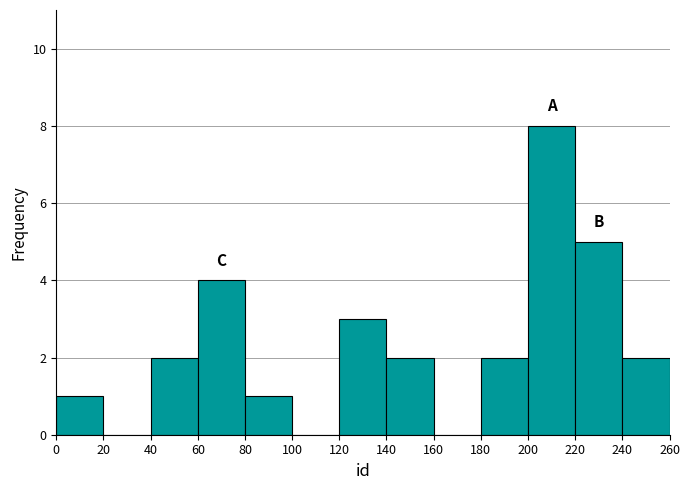

Over which range of the x-axis is the bar tallest?

200 to 220